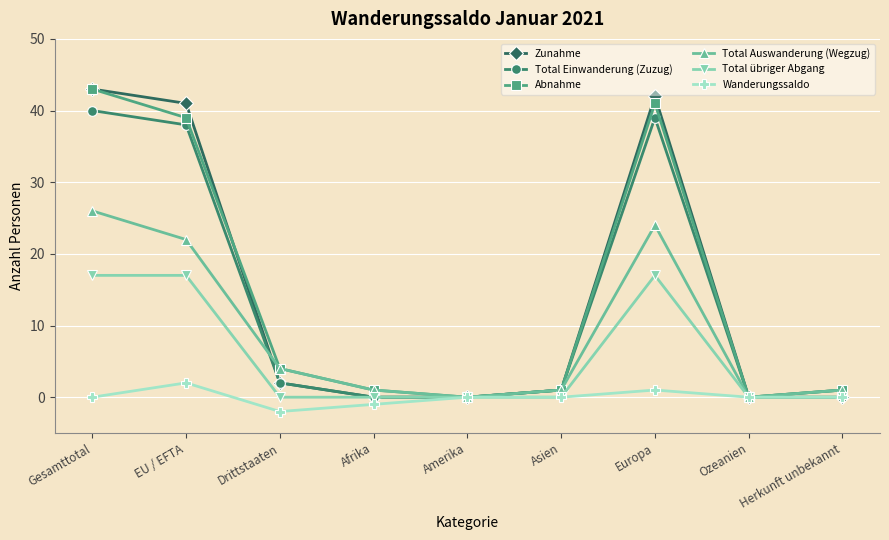

What is the total value across all series at EU / EFTA?

159